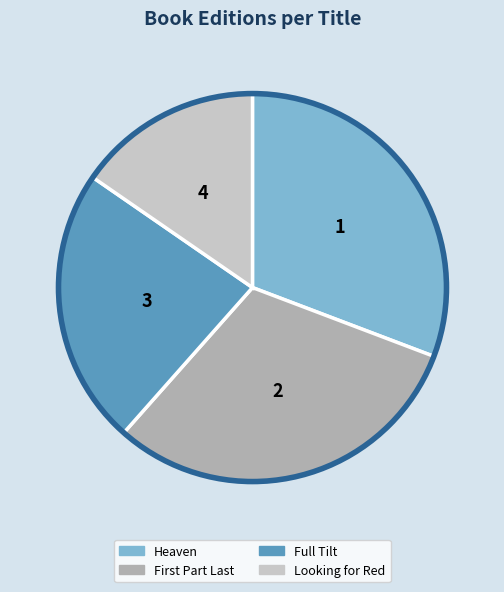

Is there a majority slice in this chart?

No